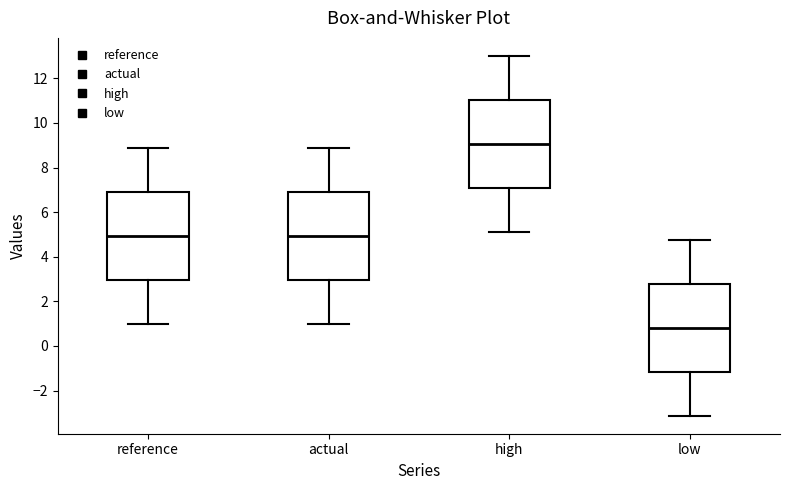

Reading left to right, read every box against the y-axis: the position of its median line, the range the box covers, and the ends of its whiskers. The values are not printed on the chart, so give them approximately, as read against the axis.

reference: median 5.0, box 3.0 to 7.0, whiskers 1.0 to 8.8
actual: median 5.0, box 3.0 to 7.0, whiskers 1.0 to 8.8
high: median 9.0, box 7.0 to 11.0, whiskers 5.2 to 13.0
low: median 0.8, box -1.2 to 2.8, whiskers -3.2 to 4.8